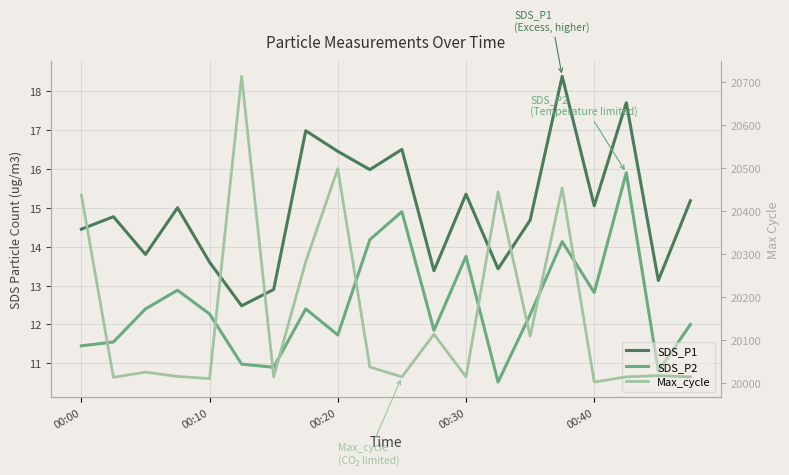

What are all the series names shown in the legend?

SDS_P1, SDS_P2, Max_cycle